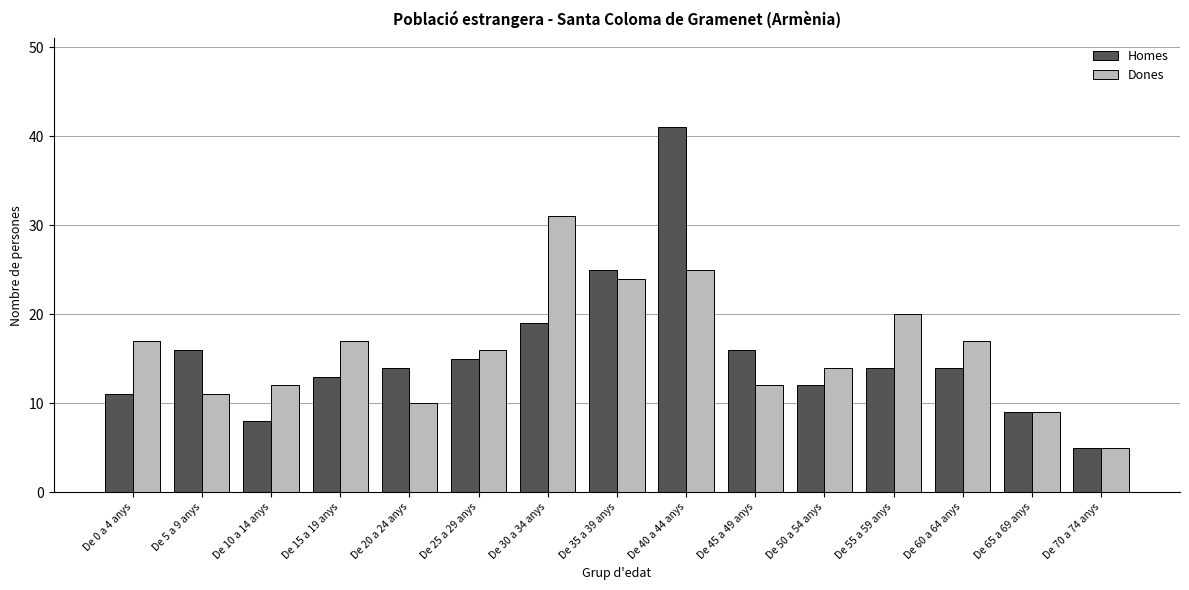

What is the label of the 8th bar from the left?

De 35 a 39 anys